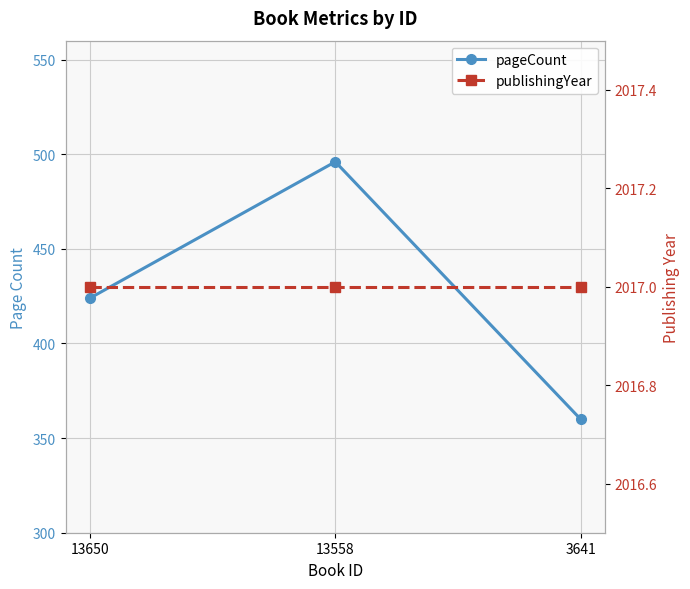

How many lines are shown in the chart?

2